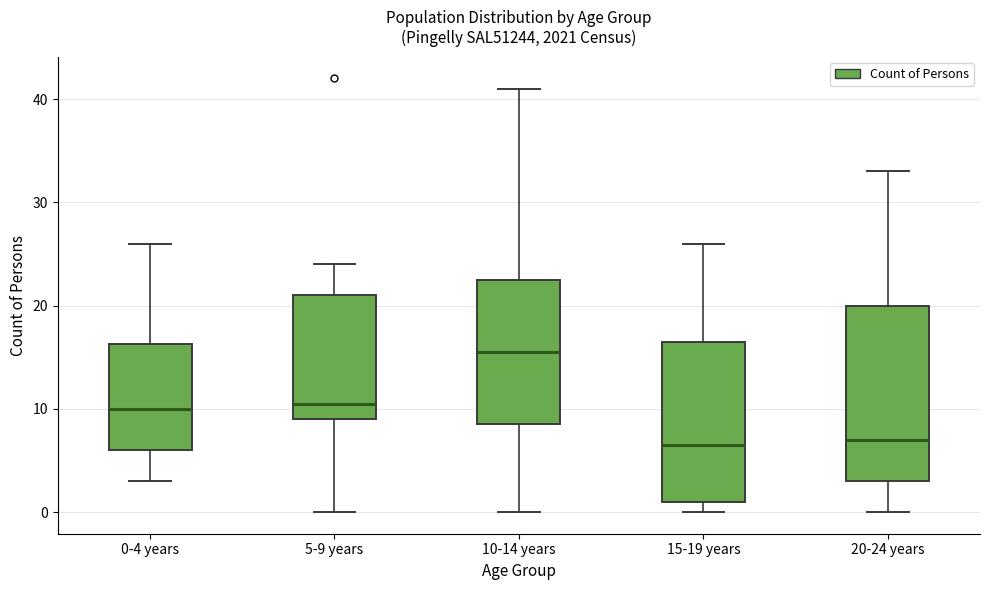

Which box is the tallest, from its lower edge to its upper edge?

20-24 years